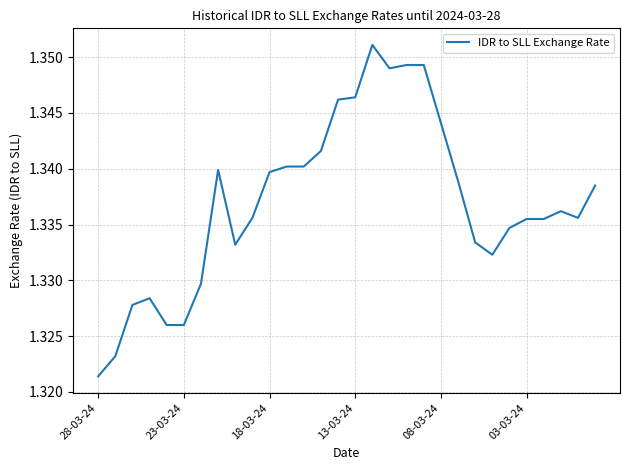

Is this an area chart (filled region under the line)?

No